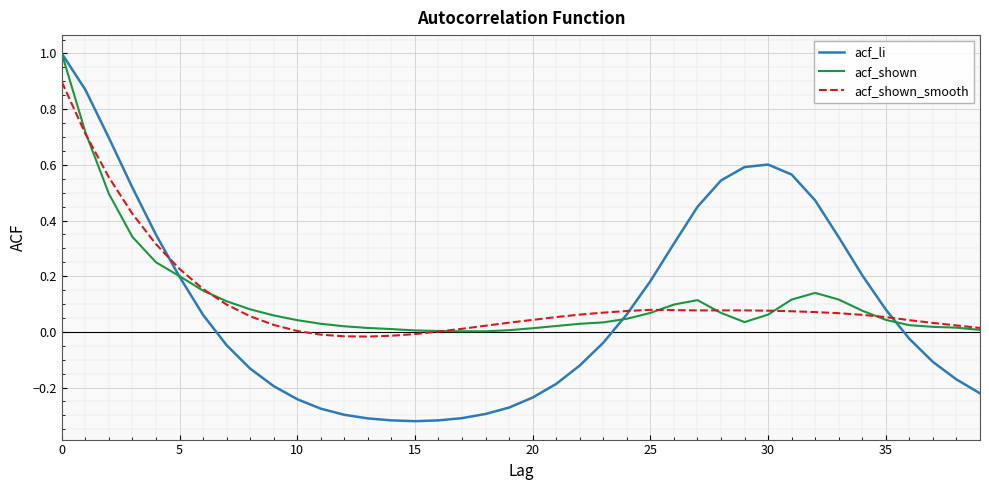

Which series has the widest spread of values?

acf_li